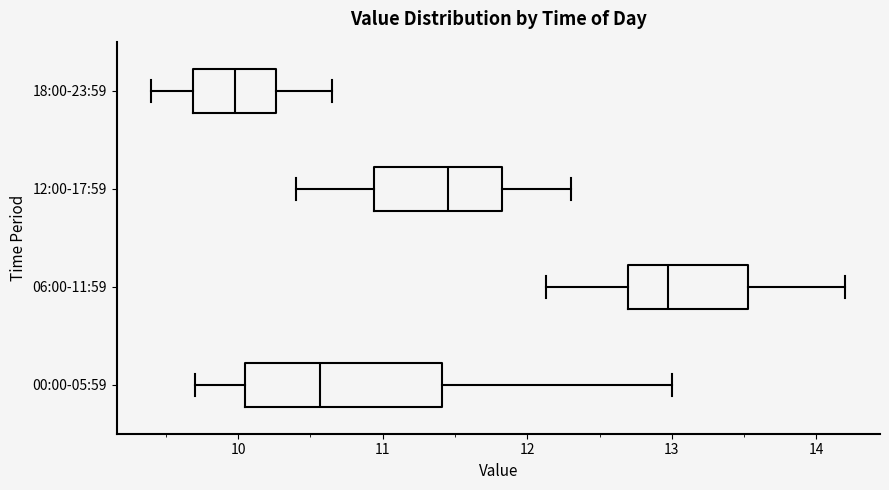

Which box's median line is the furthest to the right?

06:00-11:59